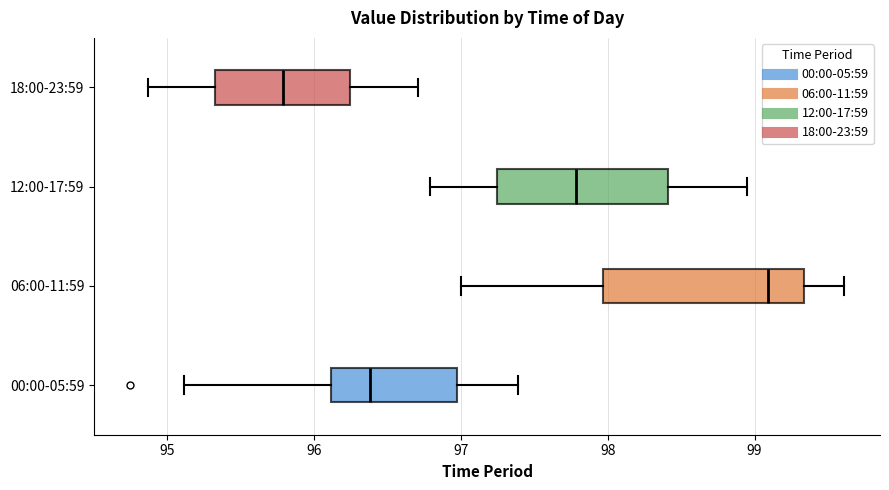

Reading bottom to top, transcribe this box plot: for each box, give where its median line is, the range the box spans, and where its two whiskers end, as read against the x-axis. The values are not printed on the chart, so give them approximately, as read against the axis.

00:00-05:59: median 96.4, box 96.1 to 97.0, whiskers 95.1 to 97.4
06:00-11:59: median 99.1, box 98.0 to 99.3, whiskers 97.0 to 99.6
12:00-17:59: median 97.8, box 97.3 to 98.4, whiskers 96.8 to 99.0
18:00-23:59: median 95.8, box 95.3 to 96.3, whiskers 94.9 to 96.7